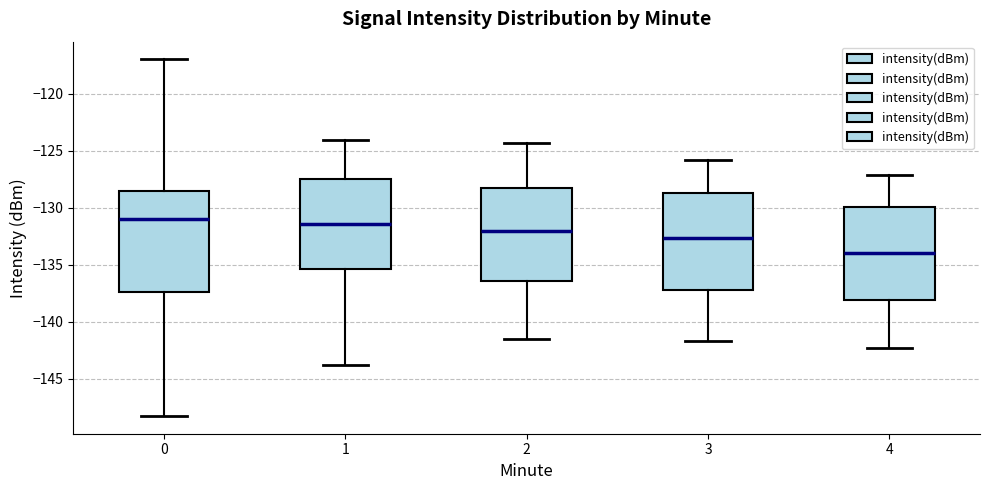

Reading left to right, read every box against the y-axis: the position of its median line, the range the box covers, and the ends of its whiskers. The values are not printed on the chart, so give them approximately, as read against the axis.

0: median -131.0, box -137.5 to -128.5, whiskers -148.5 to -117.0
1: median -131.5, box -135.5 to -127.5, whiskers -144.0 to -124.0
2: median -132.0, box -136.5 to -128.0, whiskers -141.5 to -124.5
3: median -132.5, box -137.0 to -128.5, whiskers -141.5 to -126.0
4: median -134.0, box -138.0 to -130.0, whiskers -142.5 to -127.0